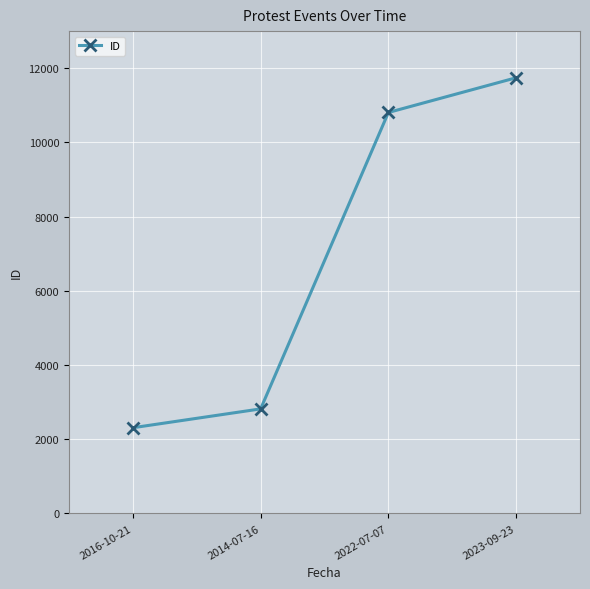

What is the difference between the maximum and minimum values?

9433